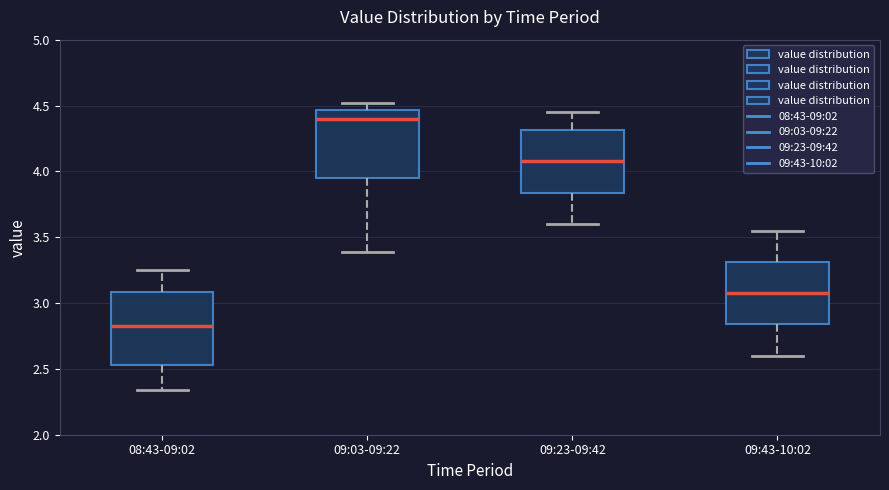

Where is the lower edge of the box for 09:43-10:02 on the y-axis? The values are not printed on the chart, so give them approximately, as read against the axis.

2.85